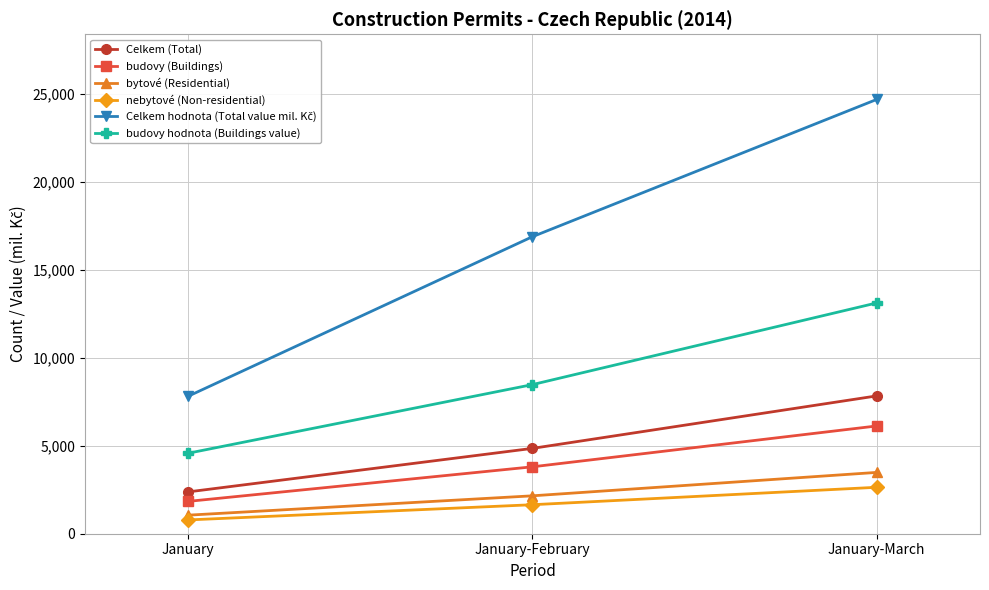

True or false: nebytové (Non-residential) has a value of 1422 at January-March.

False